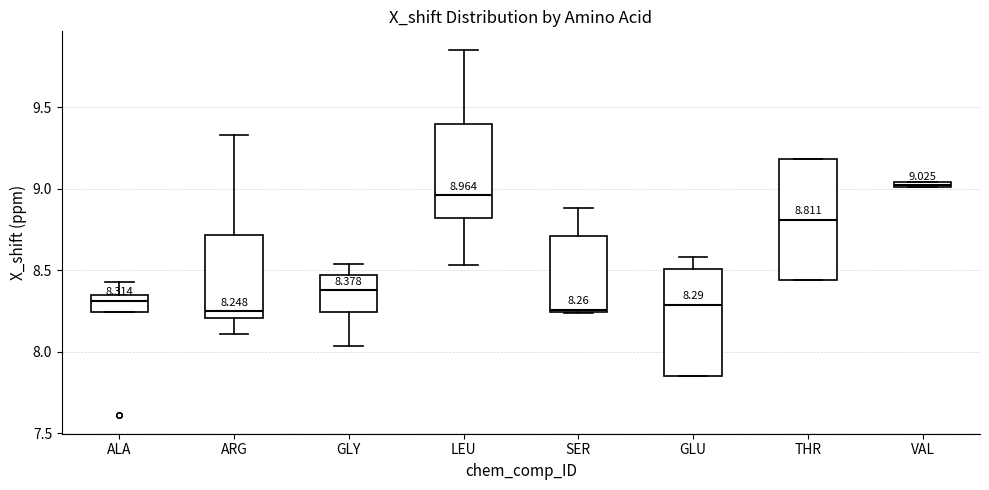

Which box has the highest median line?

VAL